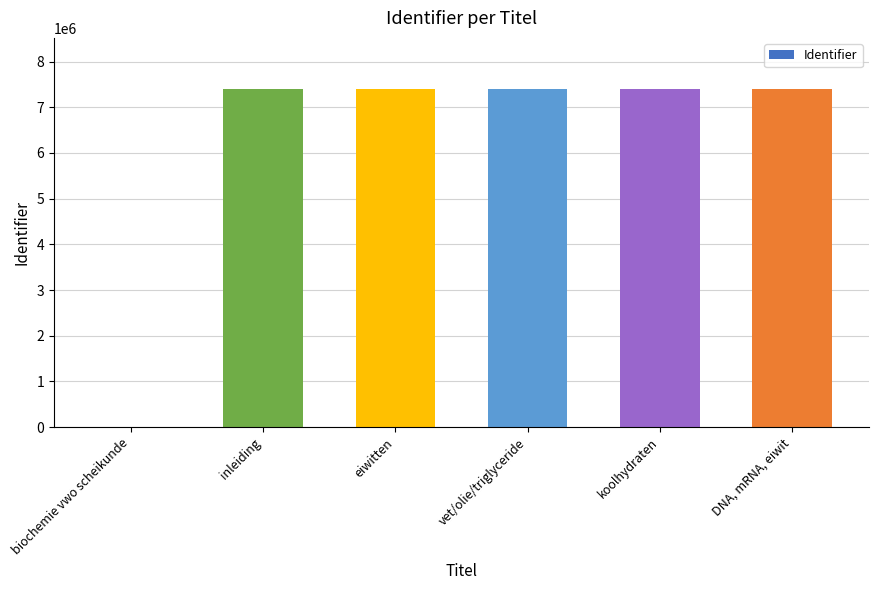

How many categories are shown in the chart?

6